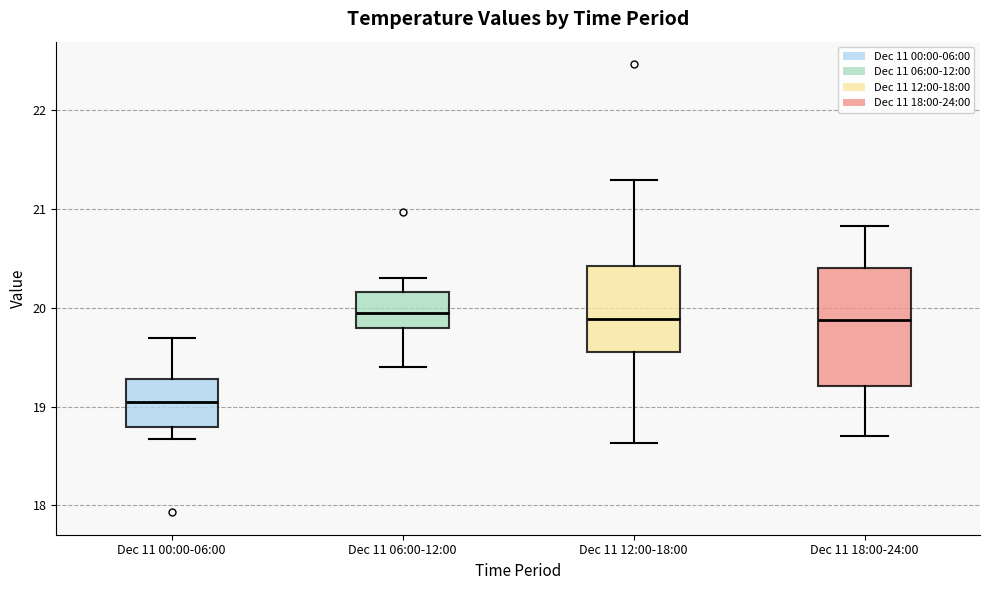

Reading left to right, read every box against the y-axis: the position of its median line, the range the box covers, and the ends of its whiskers. The values are not printed on the chart, so give them approximately, as read against the axis.

Dec 11 00:00-06:00: median 19.1, box 18.8 to 19.3, whiskers 18.7 to 19.7
Dec 11 06:00-12:00: median 20.0, box 19.8 to 20.2, whiskers 19.4 to 20.3
Dec 11 12:00-18:00: median 19.9, box 19.6 to 20.4, whiskers 18.6 to 21.3
Dec 11 18:00-24:00: median 19.9, box 19.2 to 20.4, whiskers 18.7 to 20.8